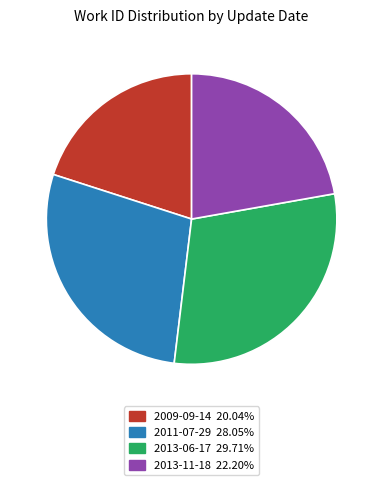

Which category has the biggest portion of the pie?

2013-06-17